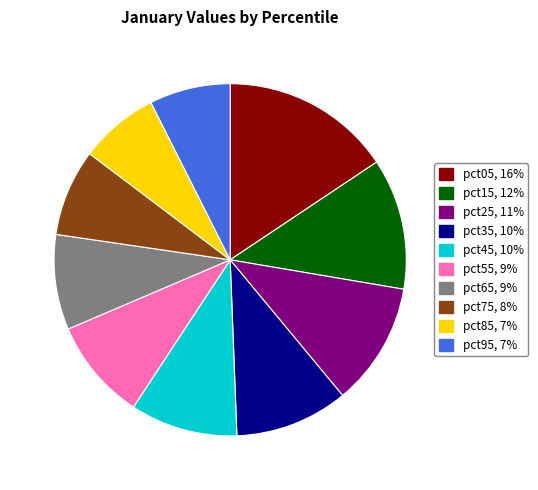

Is there any slice that represents more than half of the pie?

No